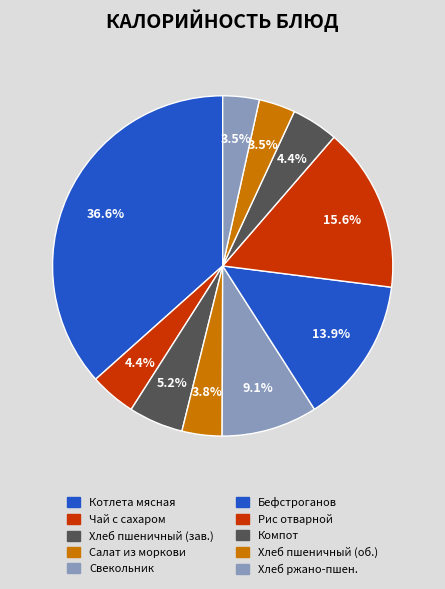

How many segments does this pie chart have?

10